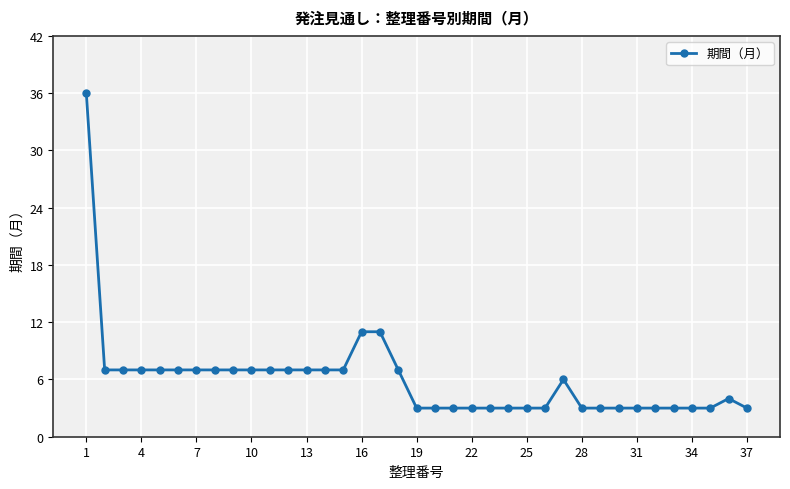

True or false: there are more than 1 points higher than both neighbors.

True